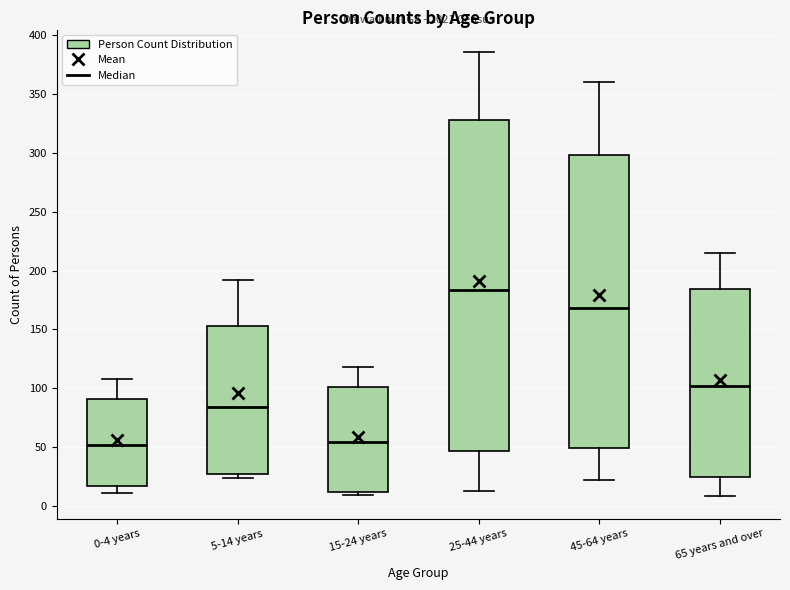

Where is the upper edge of the box for 0-4 years on the y-axis? The values are not printed on the chart, so give them approximately, as read against the axis.

90